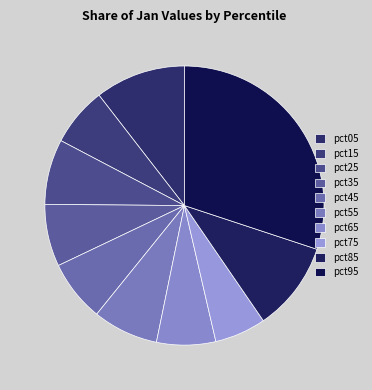

Count the number of slices in the pie.

10